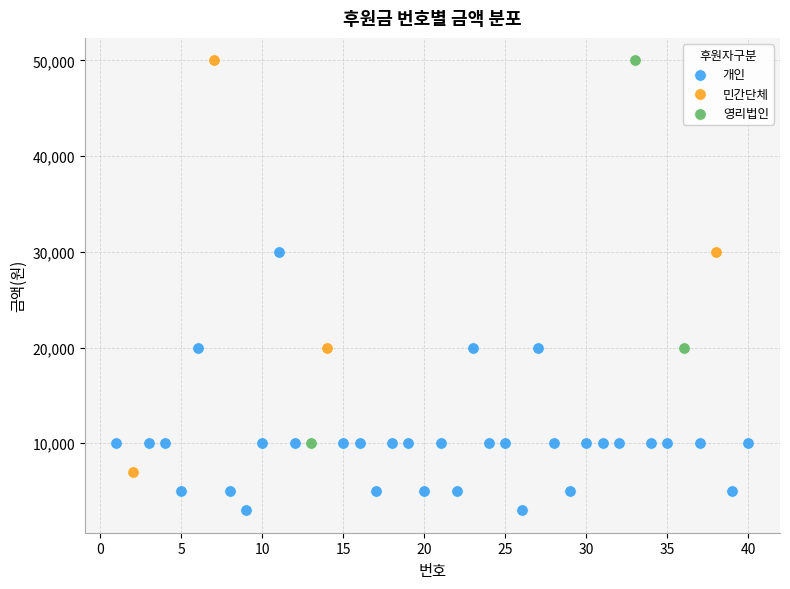

Which series contains the lowest Y value?

개인